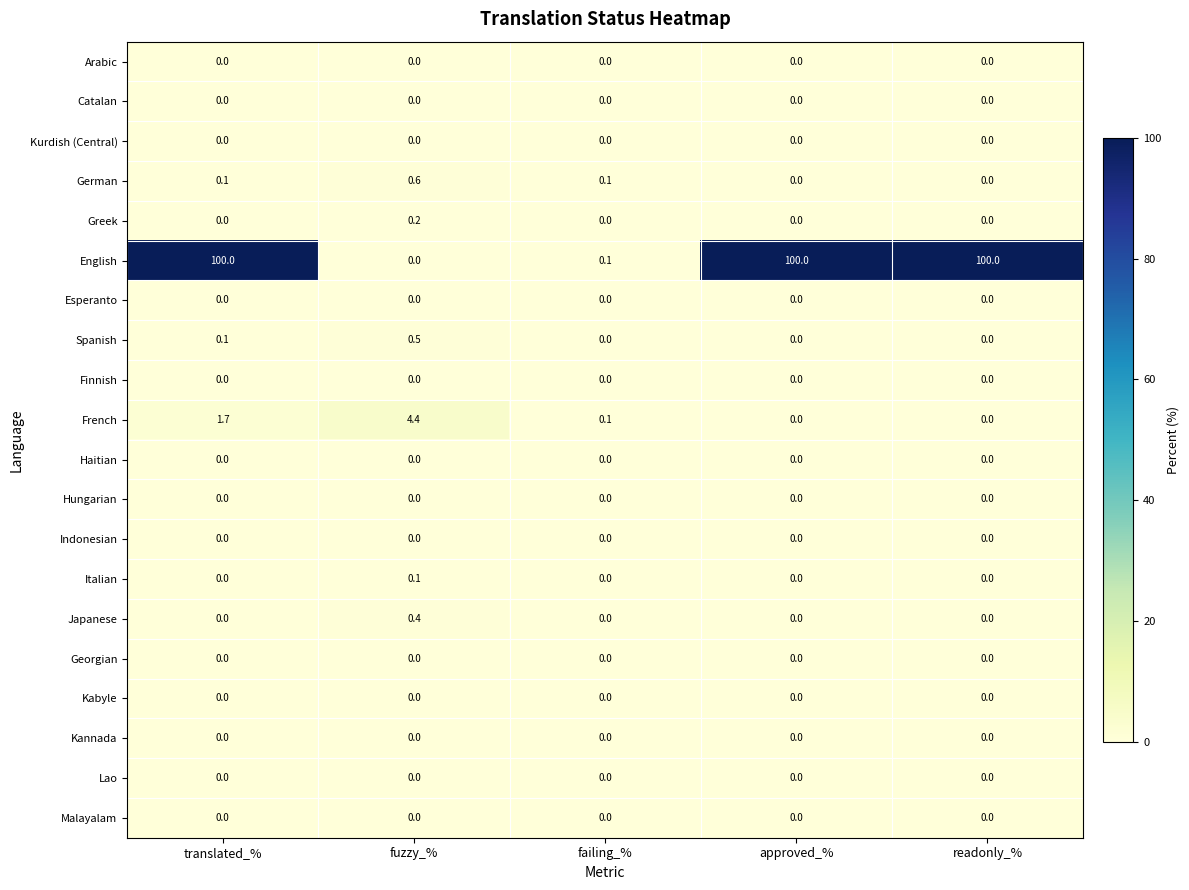

Which series changed the most between translated_% and readonly_%?

French